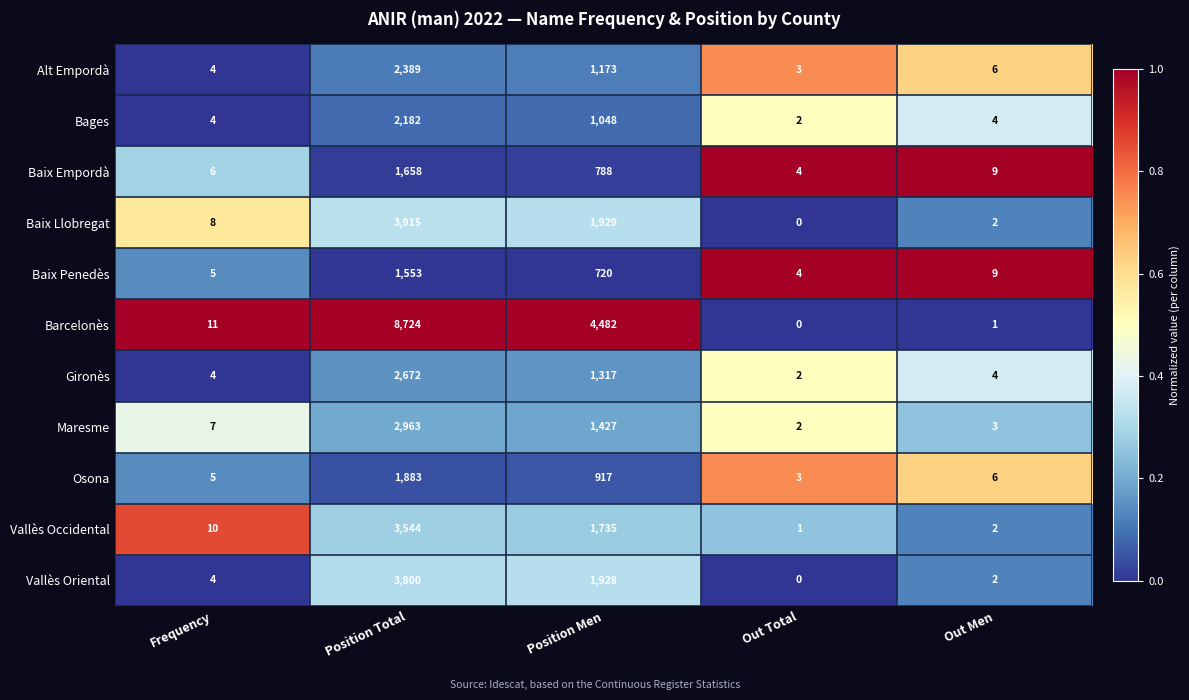

Rank the categories by Barcelonès value from highest to lowest.

Position Total, Position Men, Frequency, Out Men, Out Total